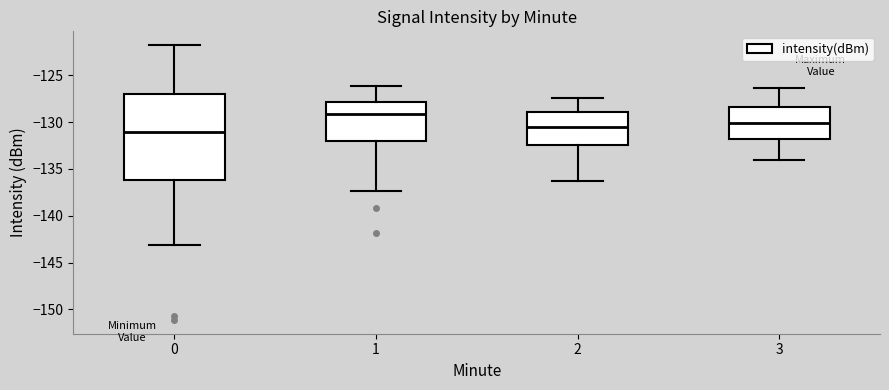

Where does the upper whisker of the box at x = 3 end on the y-axis? The values are not printed on the chart, so give them approximately, as read against the axis.

-126.5